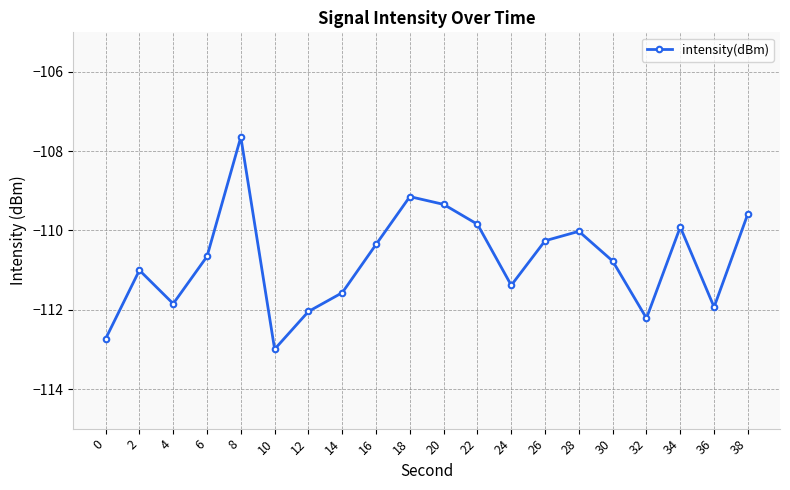

How many interior local valleys (lower than both neighbors) does the data have?

5